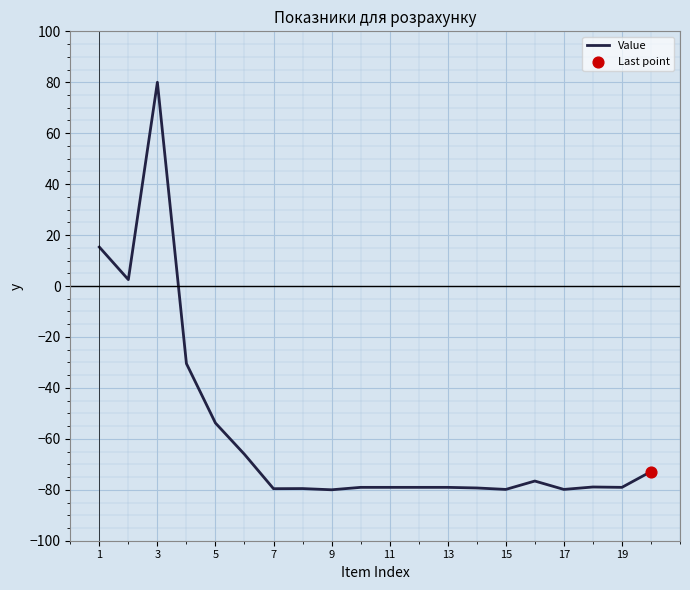

What is the smallest value displayed?

-80.0